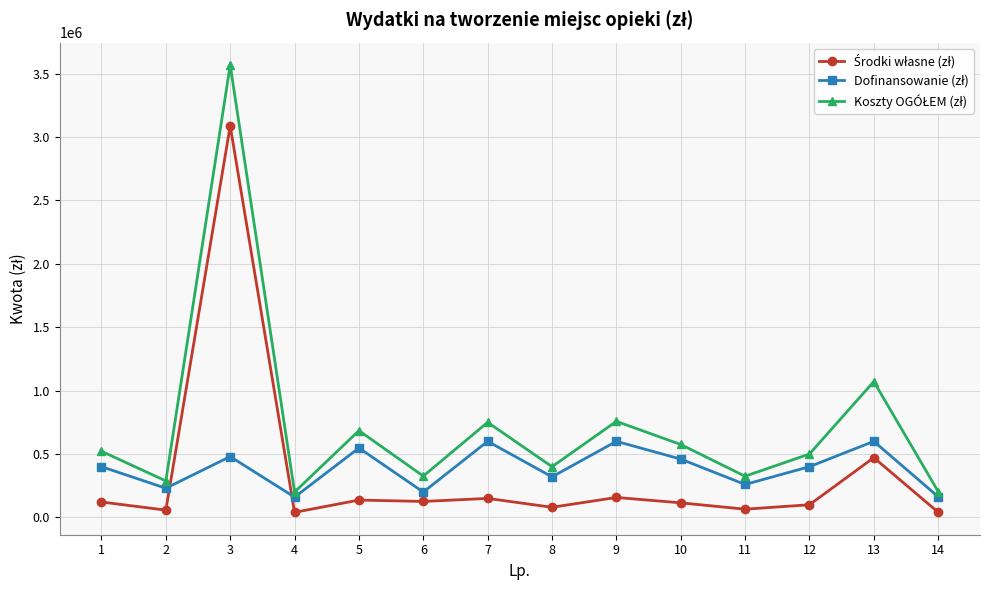

What is the difference between the highest and lowest values at 9?

600000.0